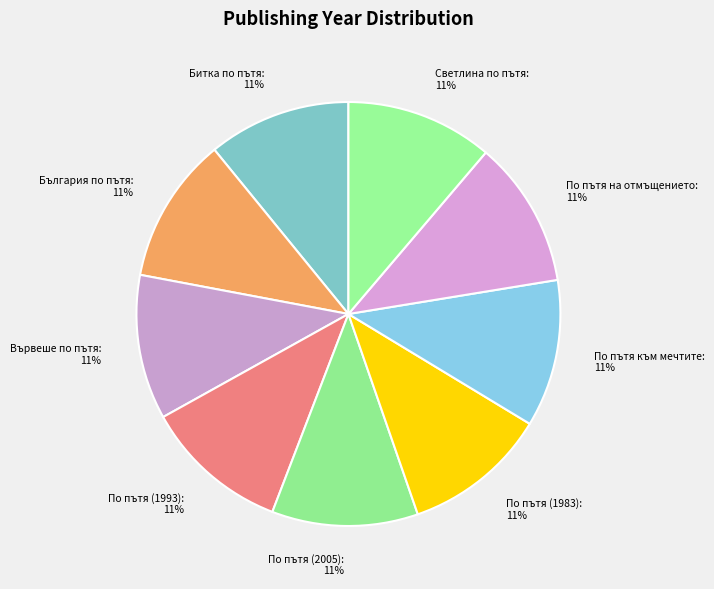

Is there a majority slice in this chart?

No